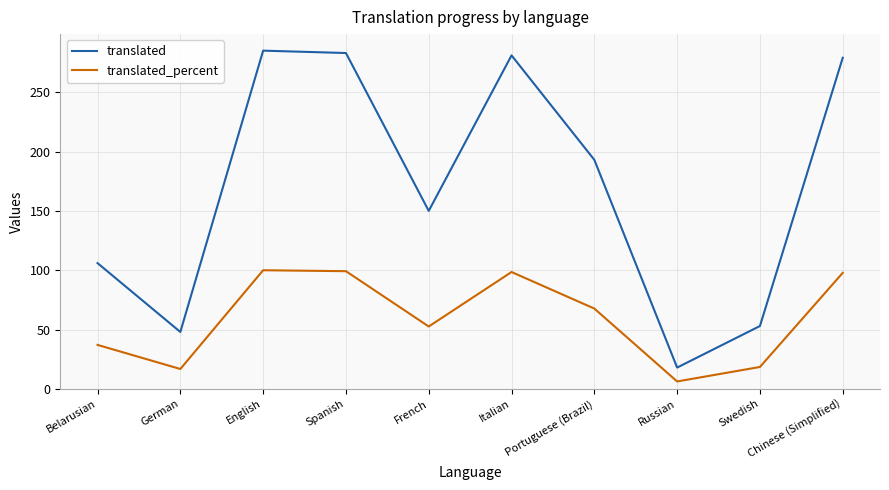

What is the minimum value shown in the chart?

6.3